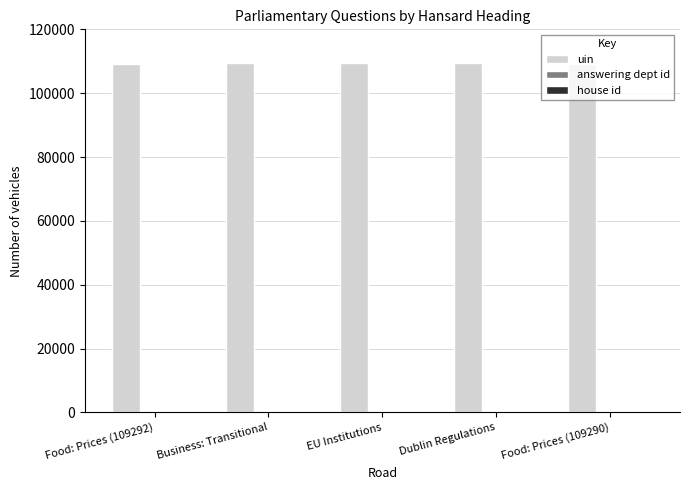

What is the total value across all series at Dublin Regulations?

109609